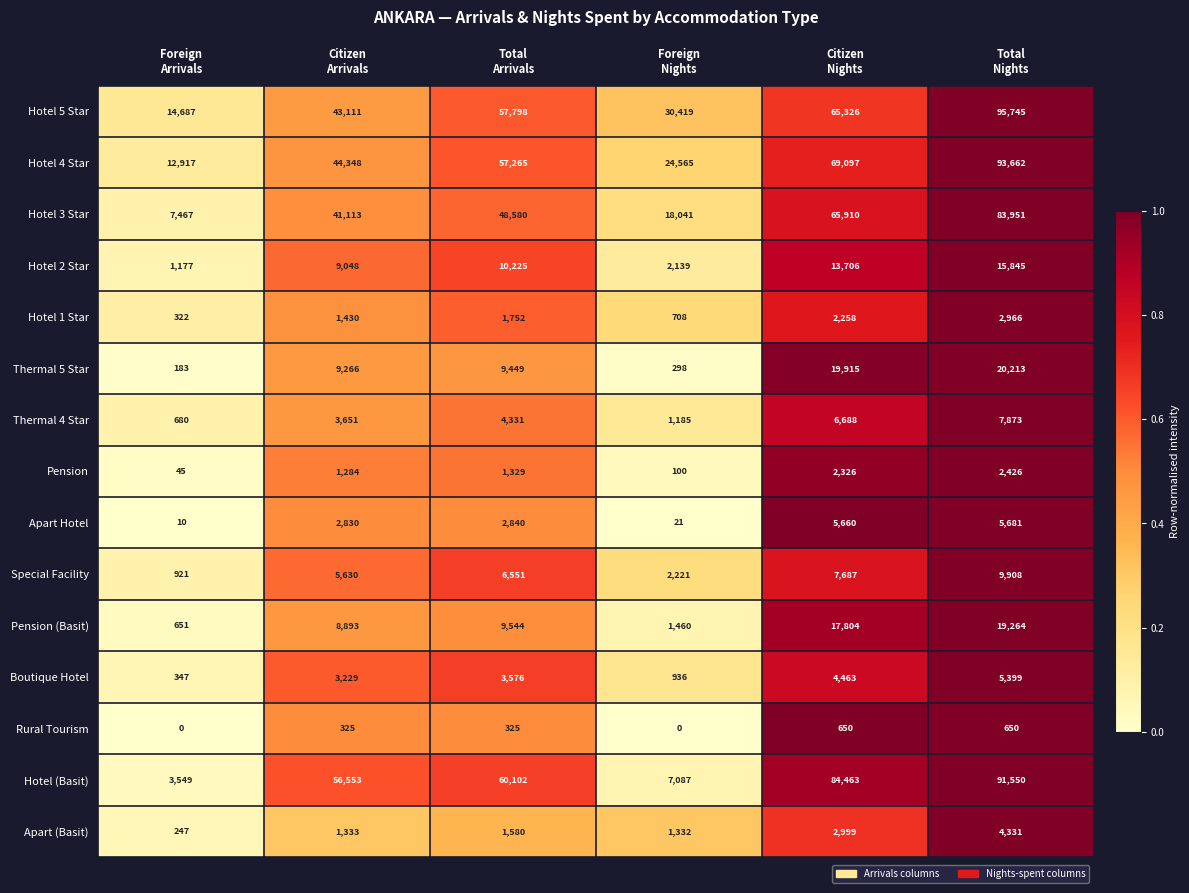

What is the total value across all series at Citizen
Nights?

368952